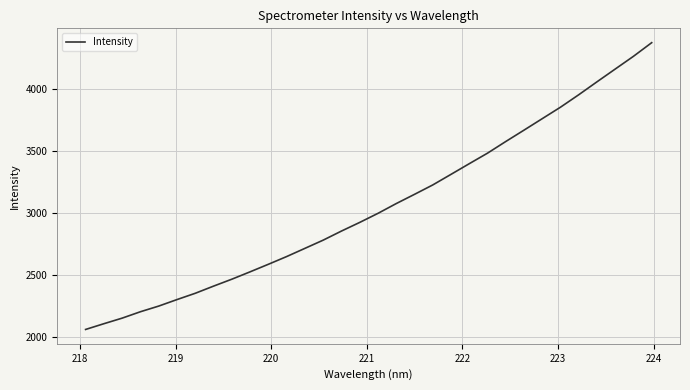

What is the smallest value displayed?

2063.7